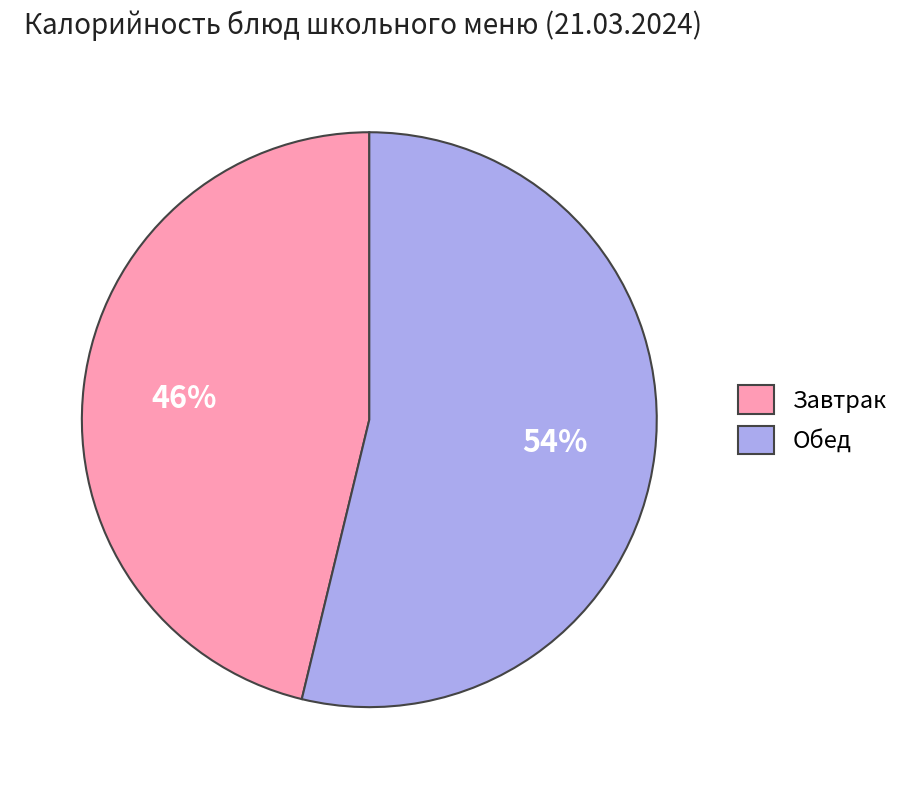

Is it true that Завтрак is 46% of the pie?

True